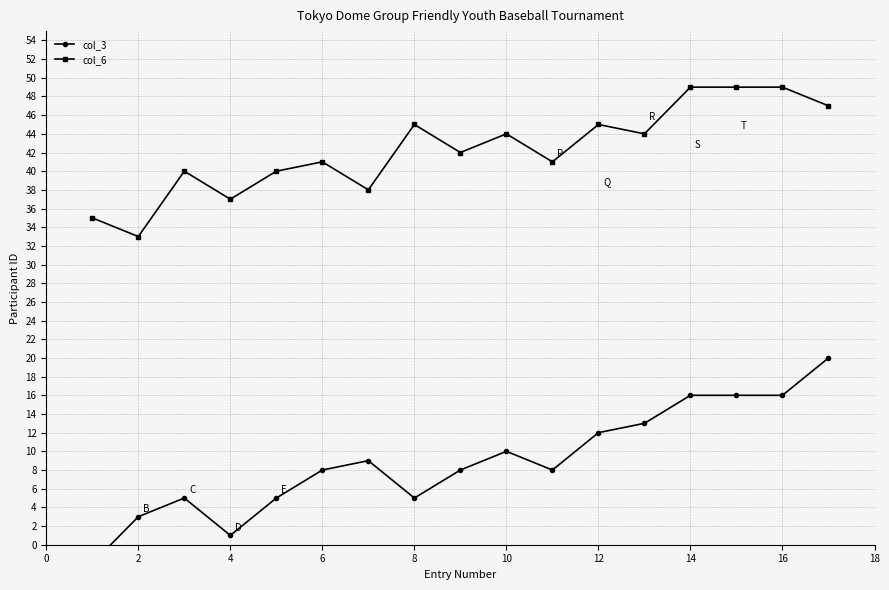

True or false: col_3 and col_6 cross at least once.

False